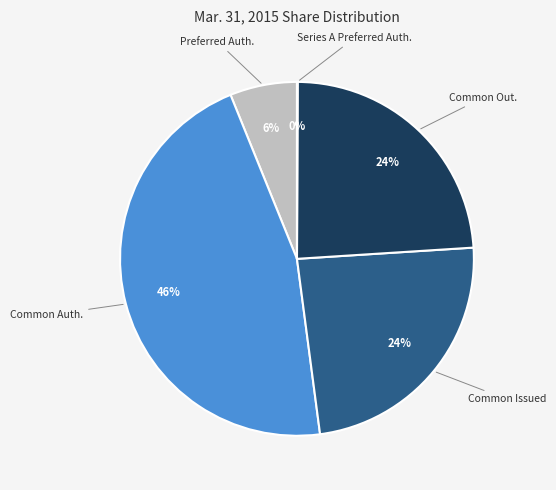

Is there any slice that represents more than half of the pie?

No